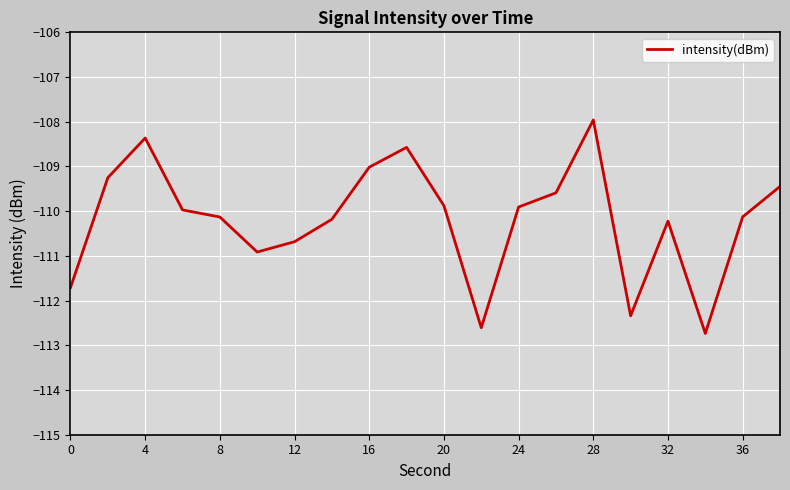

What is the difference between the maximum and minimum values?

4.8